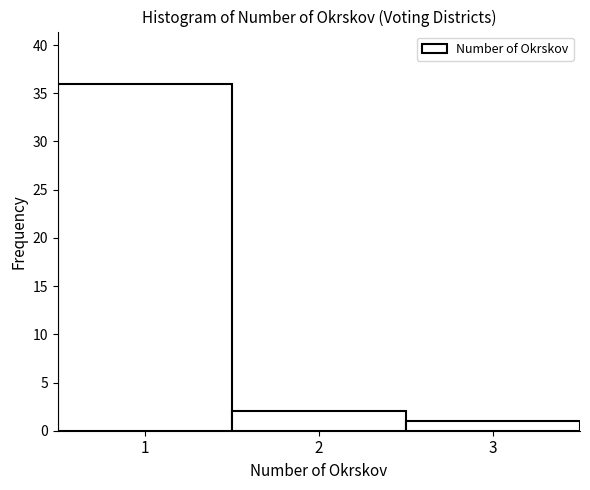

Reading left to right, transcribe this chart: for each bar, give the range it covers on the x-axis and its height. The values are not printed on the chart, so give them approximately, as read against the axis.

0.5 to 1.5: 36
1.5 to 2.5: 2
2.5 to 3.5: 1